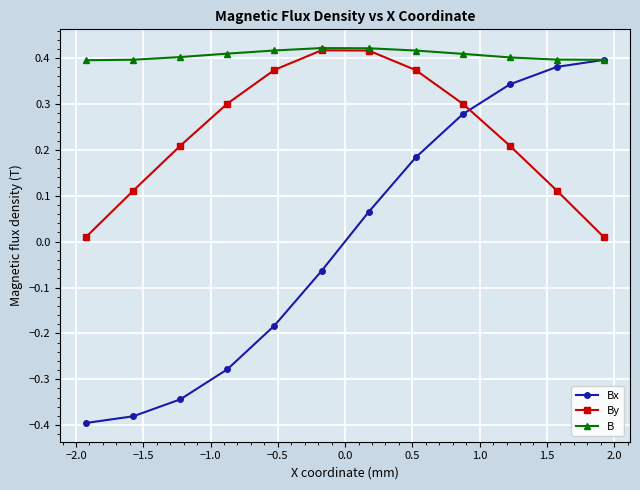

Which series has the widest spread of values?

Bx